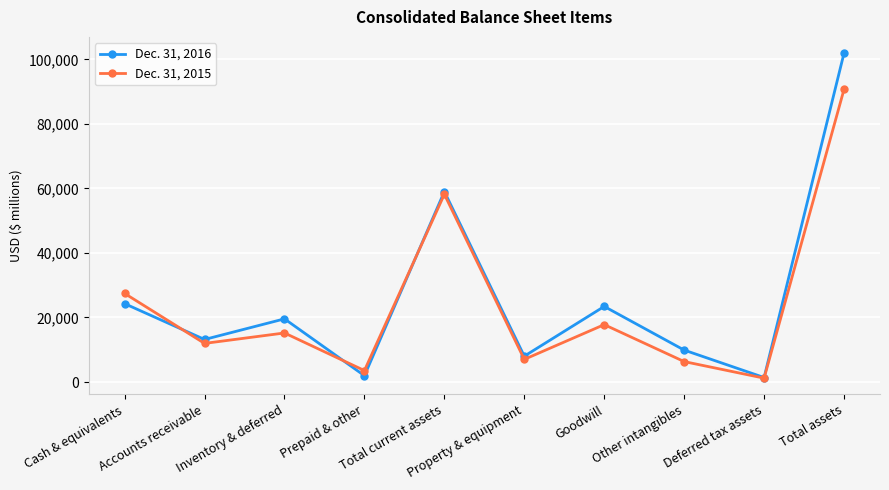

Which series has the widest spread of values?

Dec. 31, 2016